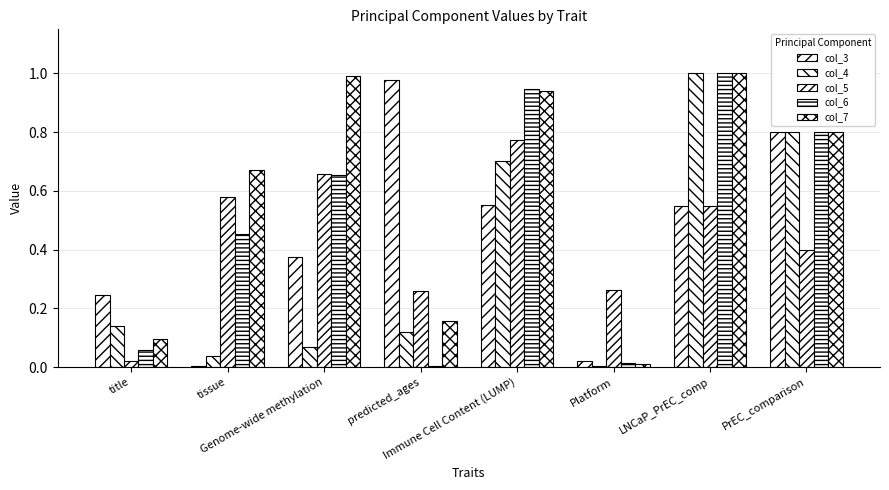

List the labels in order of col_7 value, smallest first.

Platform, title, predicted_ages, tissue, PrEC_comparison, Immune Cell Content (LUMP), Genome-wide methylation, LNCaP_PrEC_comp